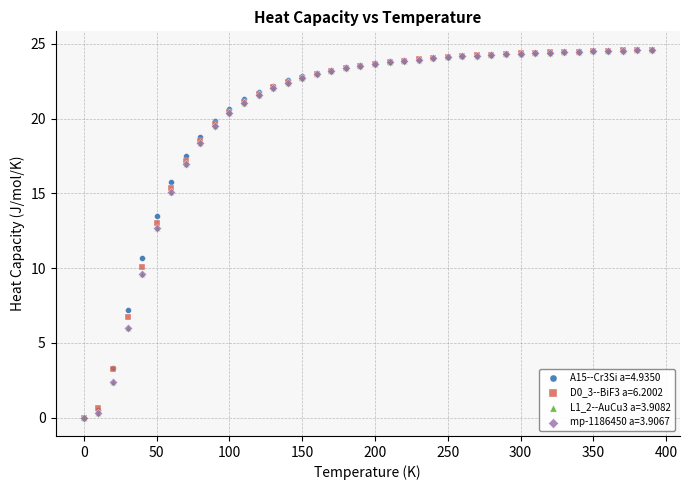

What are all the series names shown in the legend?

A15--Cr3Si a=4.9350, D0_3--BiF3 a=6.2002, L1_2--AuCu3 a=3.9082, mp-1186450 a=3.9067